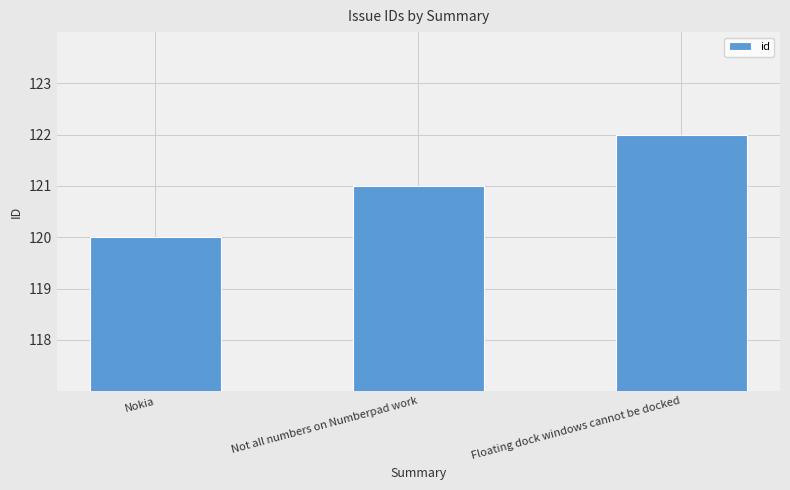

What is the difference between the second highest and minimum values?

1